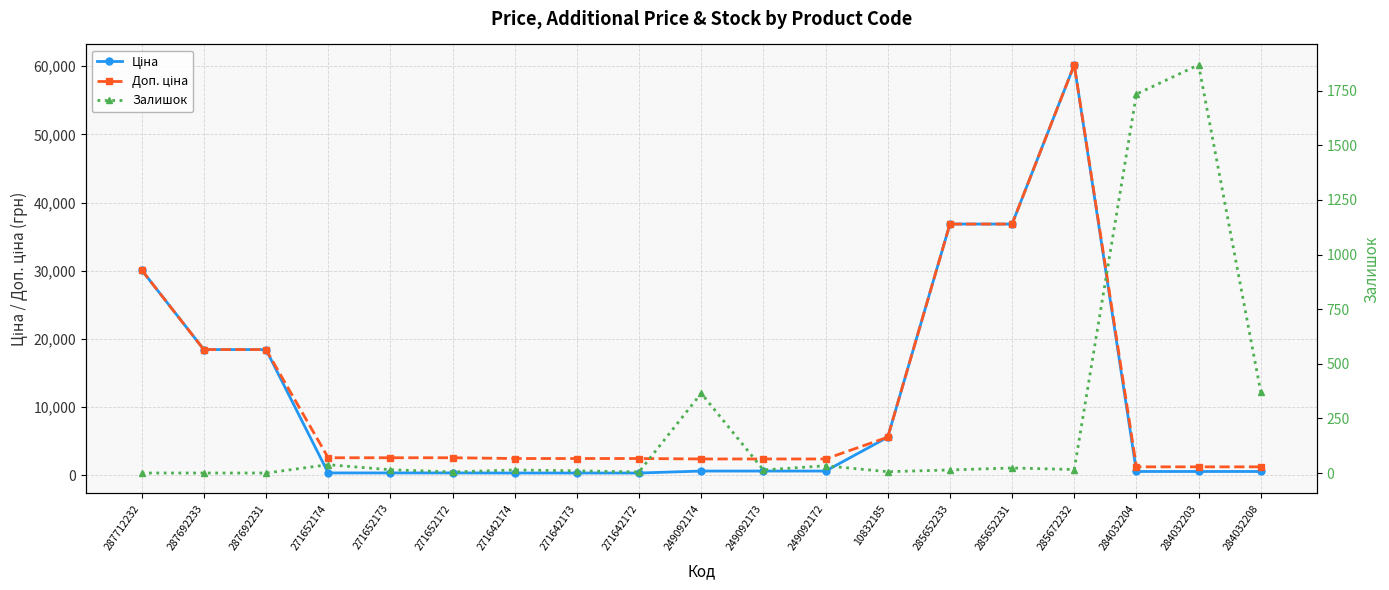

What is the spread (max minus min) of values at 249092174?

2001.5